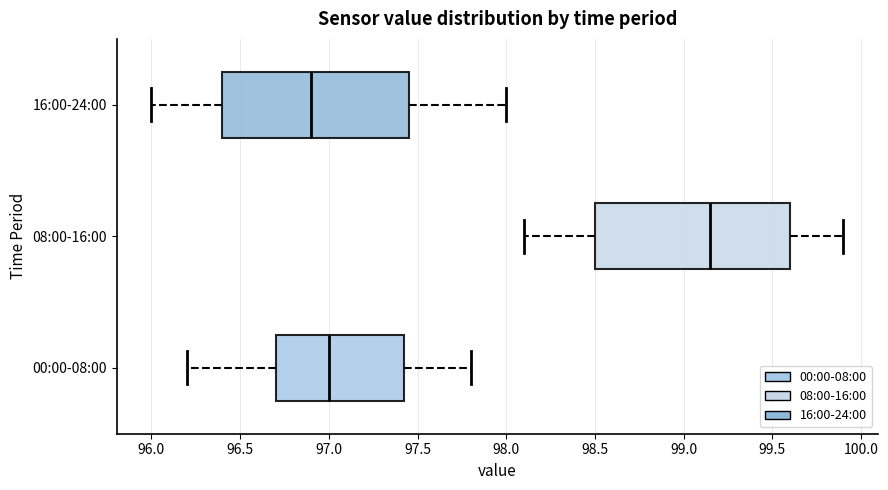

Where is the left edge of the box for 00:00-08:00 on the x-axis? The values are not printed on the chart, so give them approximately, as read against the axis.

96.70